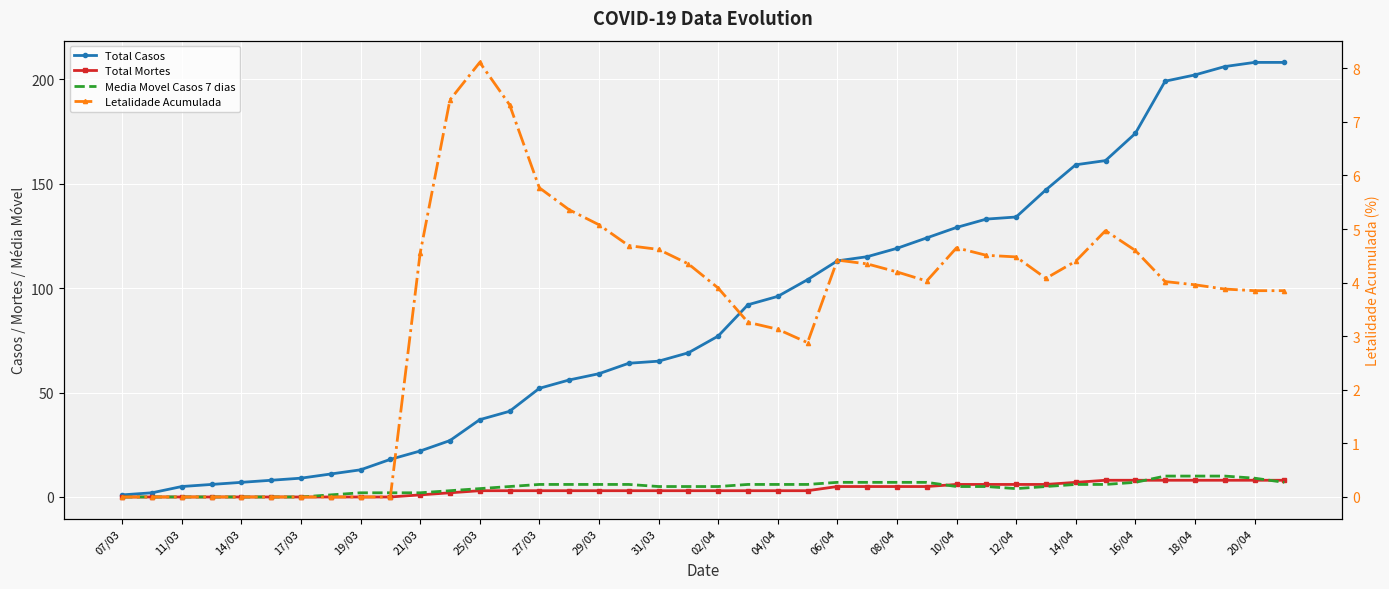

Which series has the largest range (max minus min)?

Total Casos